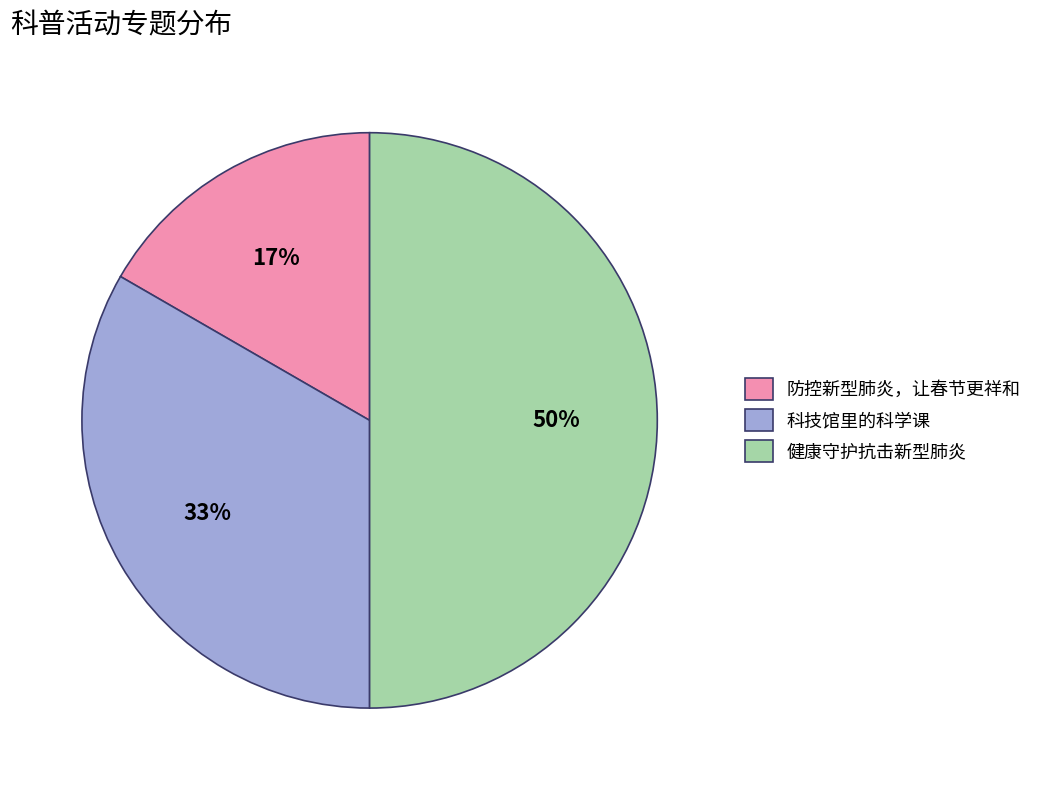

Which category has the smallest portion of the pie?

防控新型肺炎，让春节更祥和